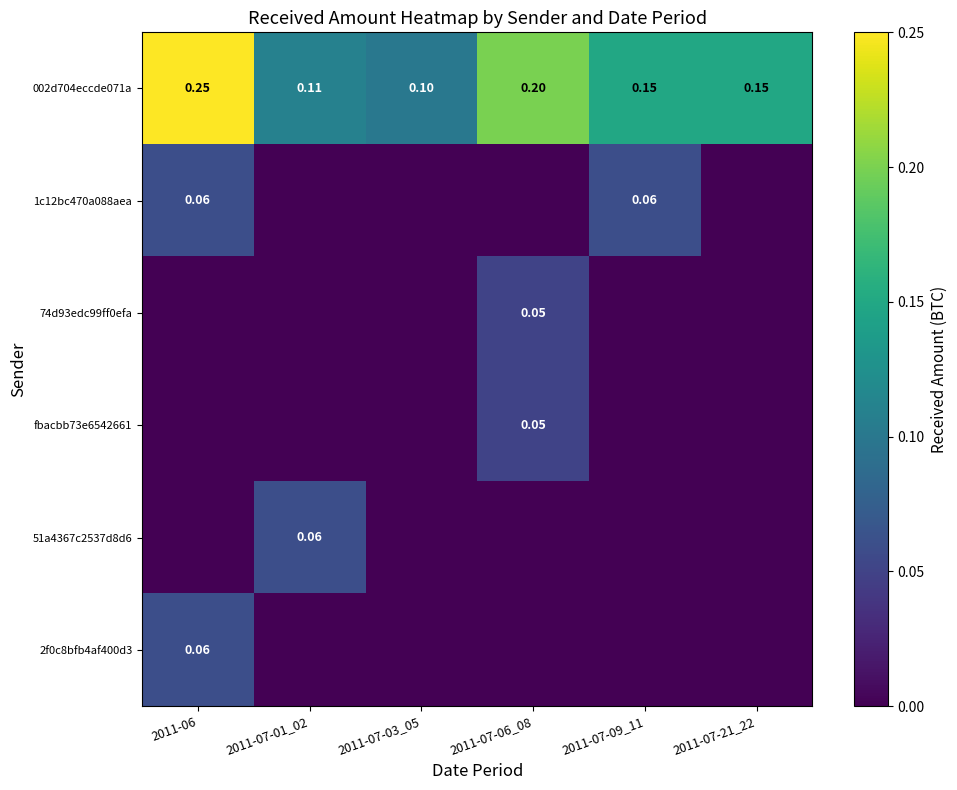

Which series has the largest total across all categories?

002d704eccde071a